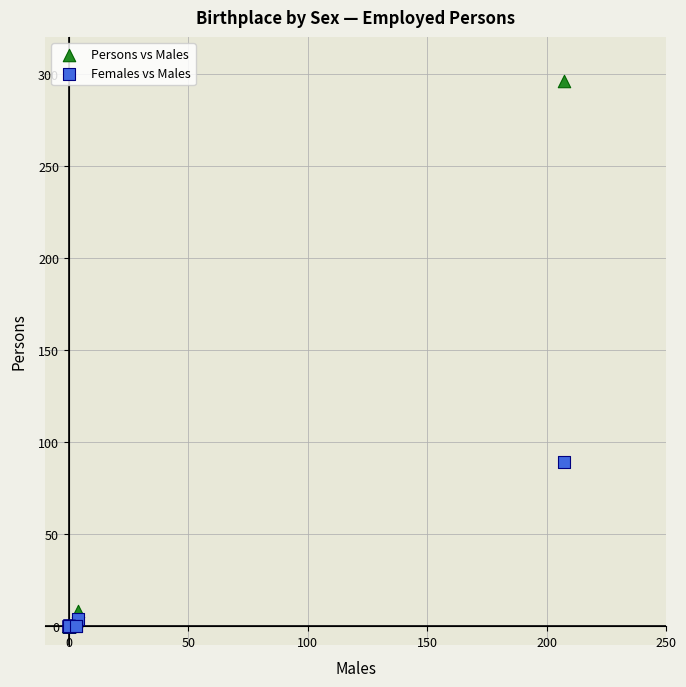

In the Persons vs Males series, what Y value is closest to 148?

8